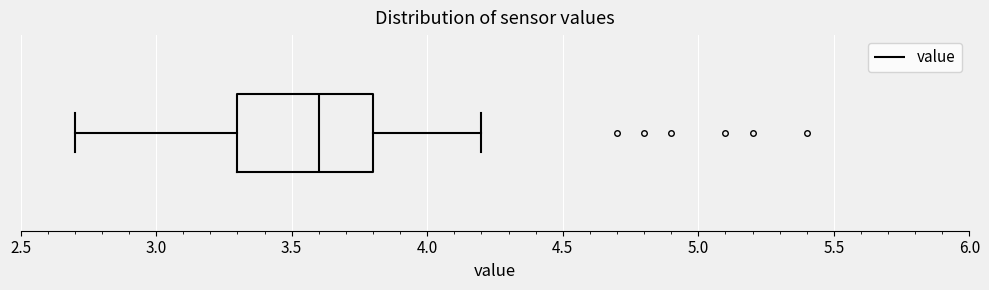

Transcribe this box plot: give where the median line is, the range the box spans, and where the two whiskers end, as read against the x-axis. The values are not printed on the chart, so give them approximately, as read against the axis.

median 3.6, box 3.3 to 3.8, whiskers 2.7 to 4.2